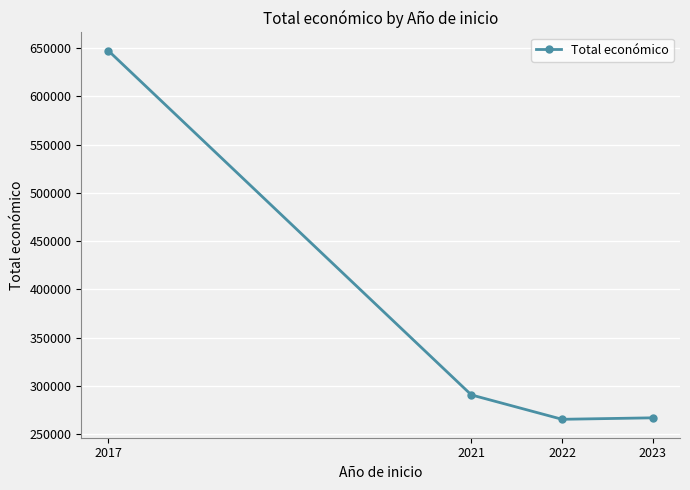

True or false: the data shows 647307.3 at 2017.

True